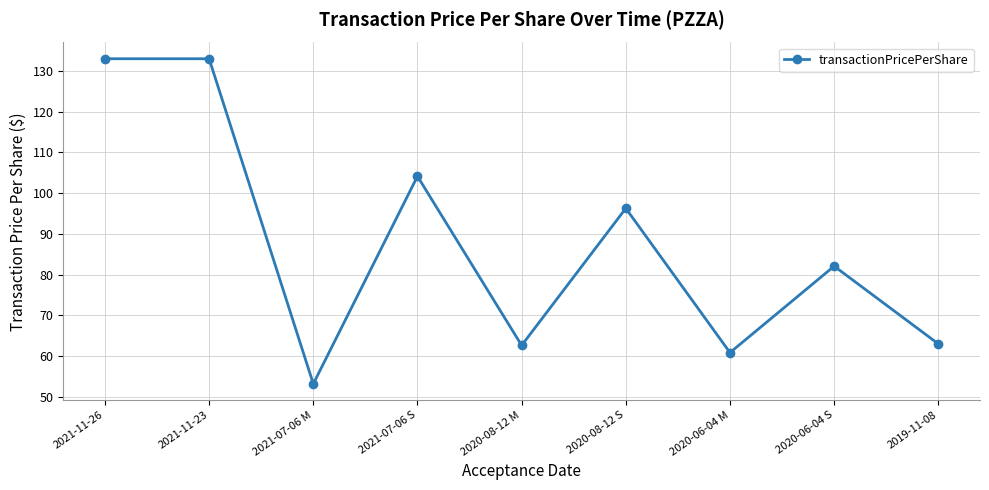

What is the sum of the values at 2021-07-06 M and 2019-11-08?

116.1